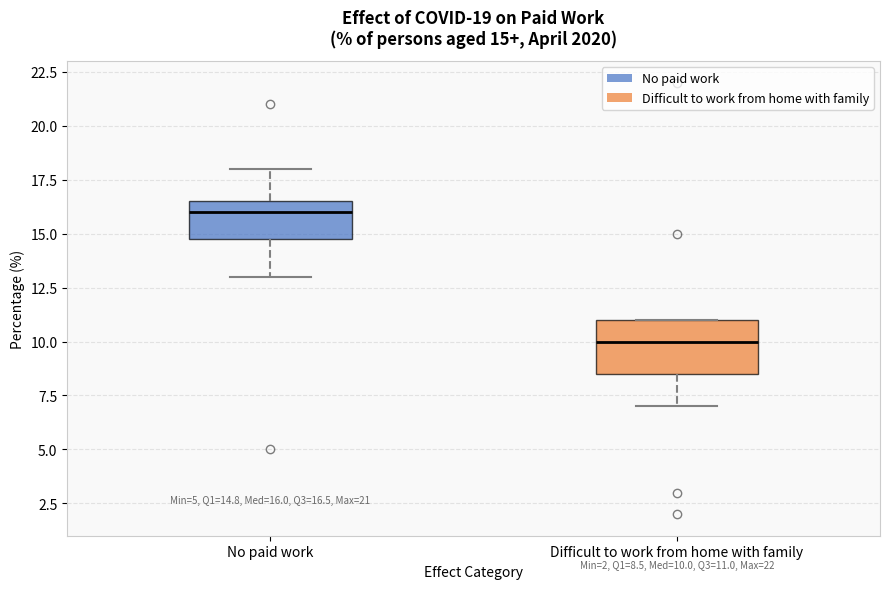

Comparing the boxes themselves (not the whiskers), which one is the tallest?

Difficult to work from home with family